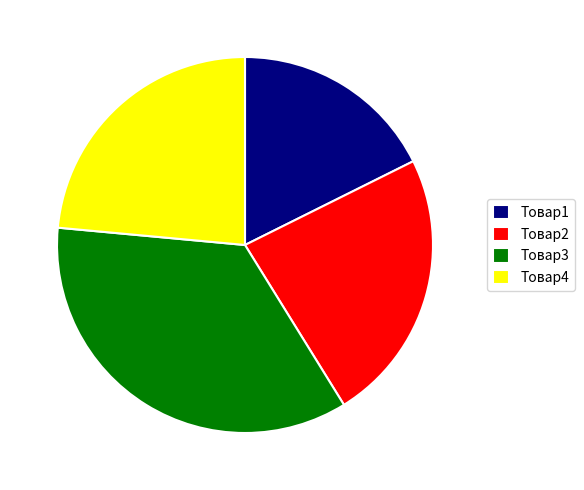

Approximately how many times larger is the value at Товар3 compared to Товар4?

1.5